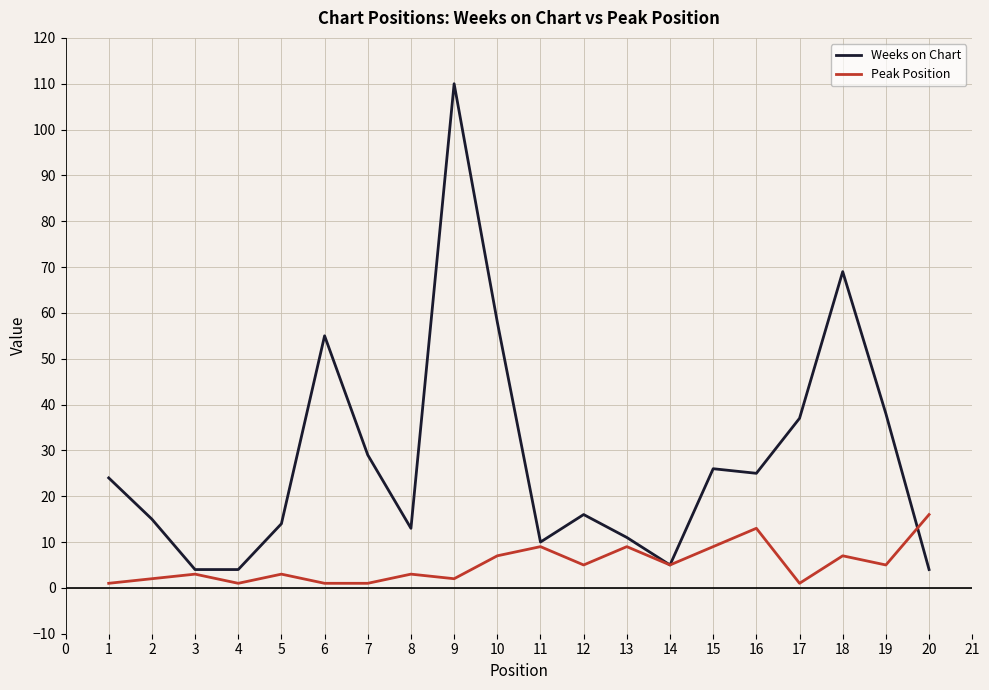

True or false: Peak Position has more than 0 points higher than both neighbors.

True